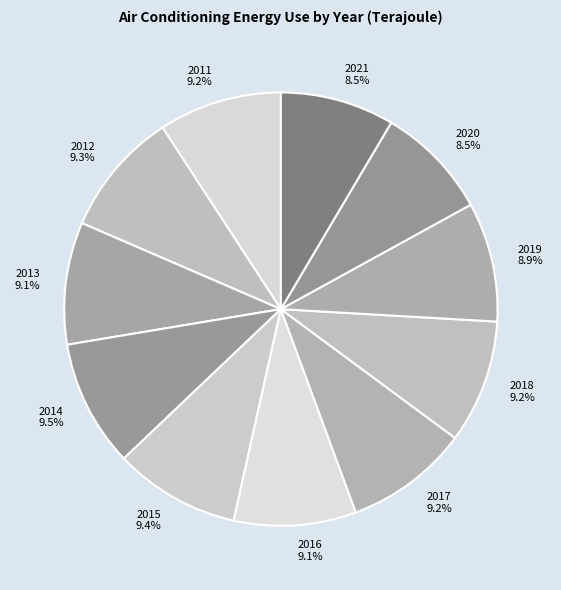

Is the sum of 2016 and 2021 greater than half?

No